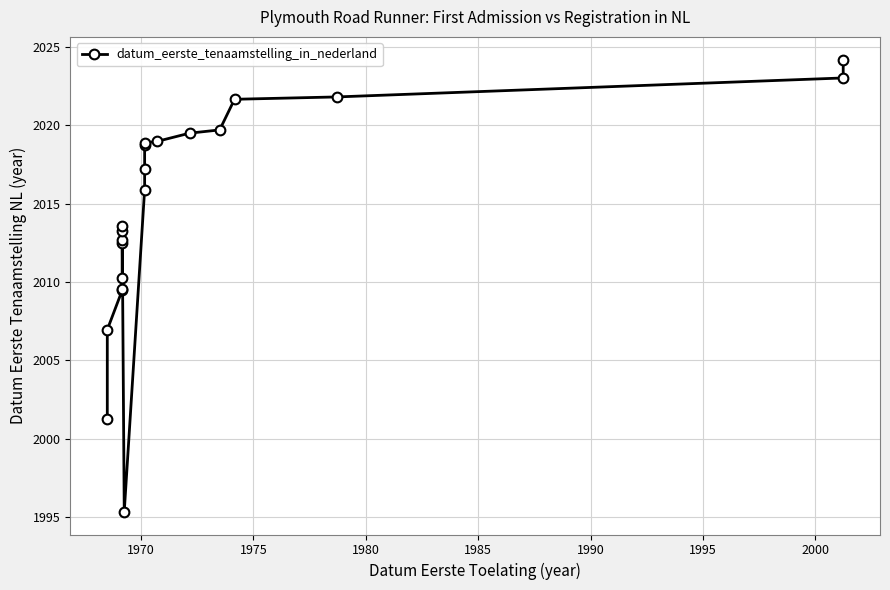

How many data points are above 2015?

11